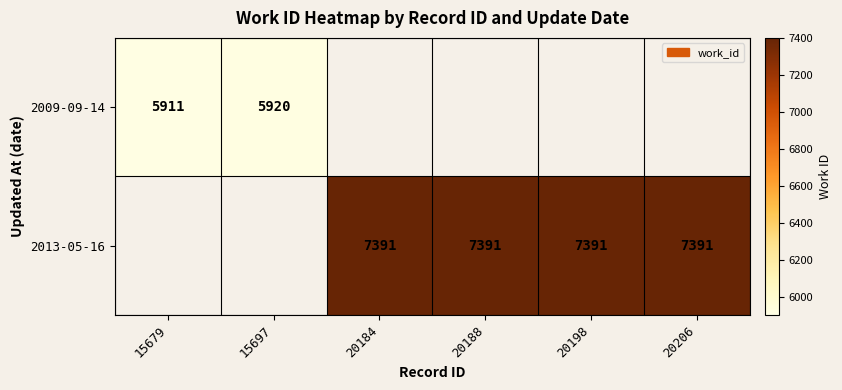

The 2013-05-16 series shows 12739 at 20206. True or false?

False